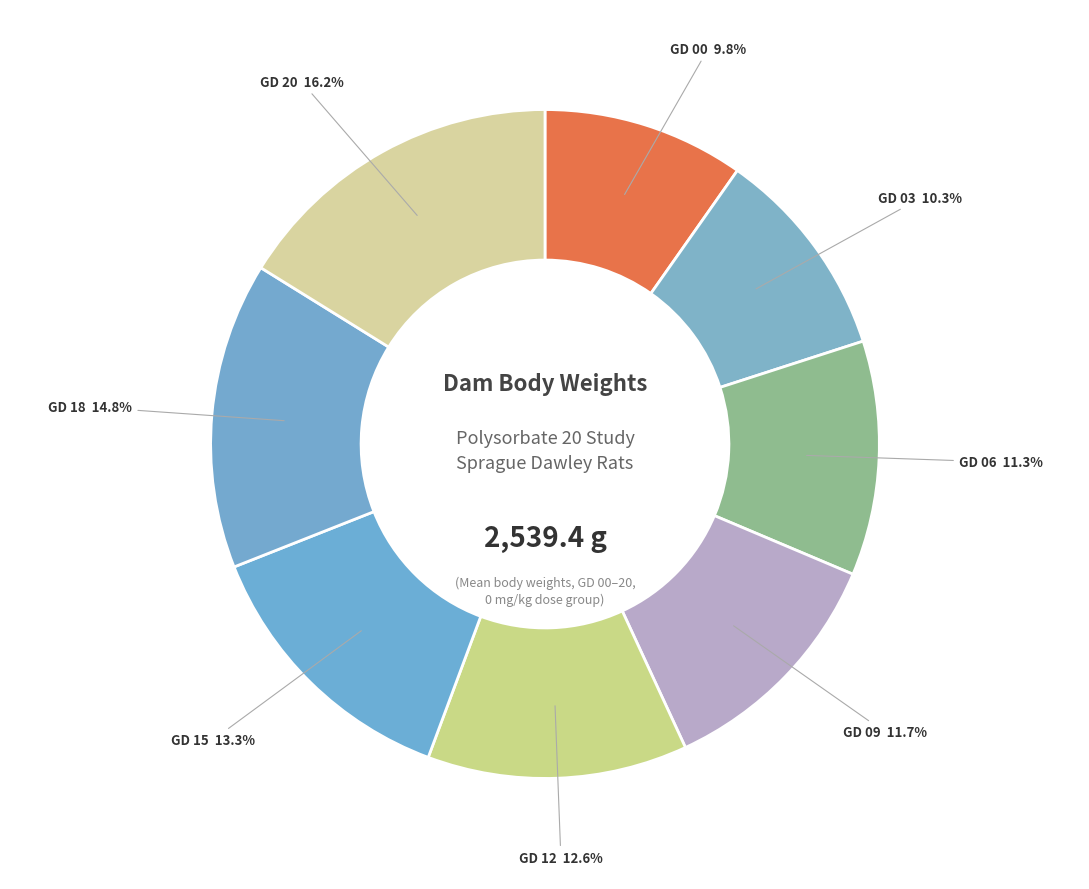

What is the largest slice in the pie chart?

GD 20